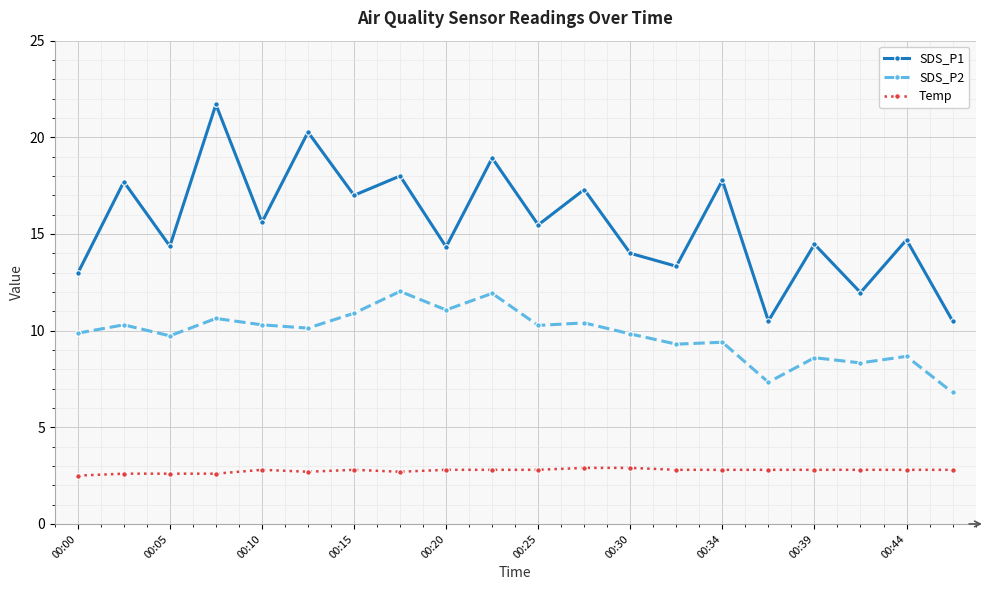

What are all the series names shown in the legend?

SDS_P1, SDS_P2, Temp